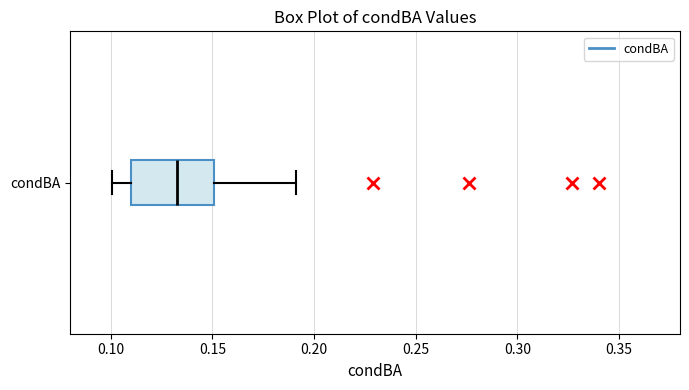

Where does the median line of the box for condBA sit on the x-axis? The values are not printed on the chart, so give them approximately, as read against the axis.

0.135